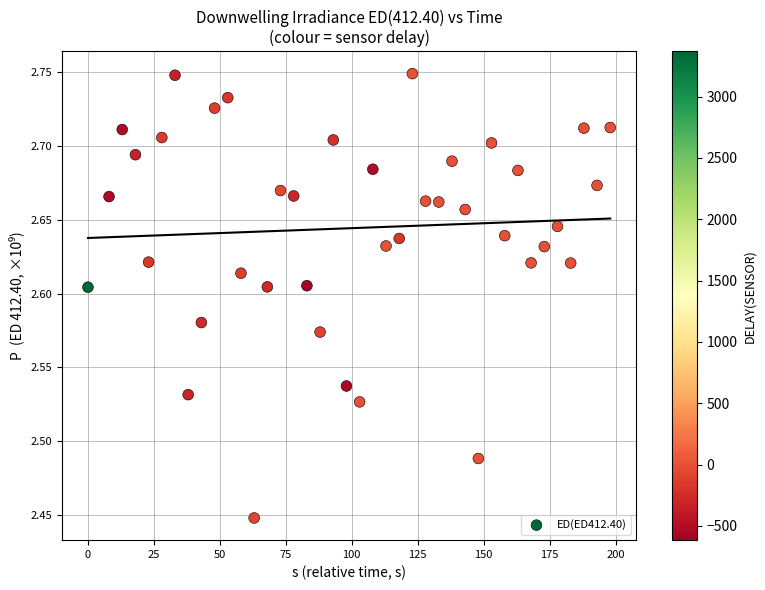

What is the range of Y values (max minus min)?

0.3